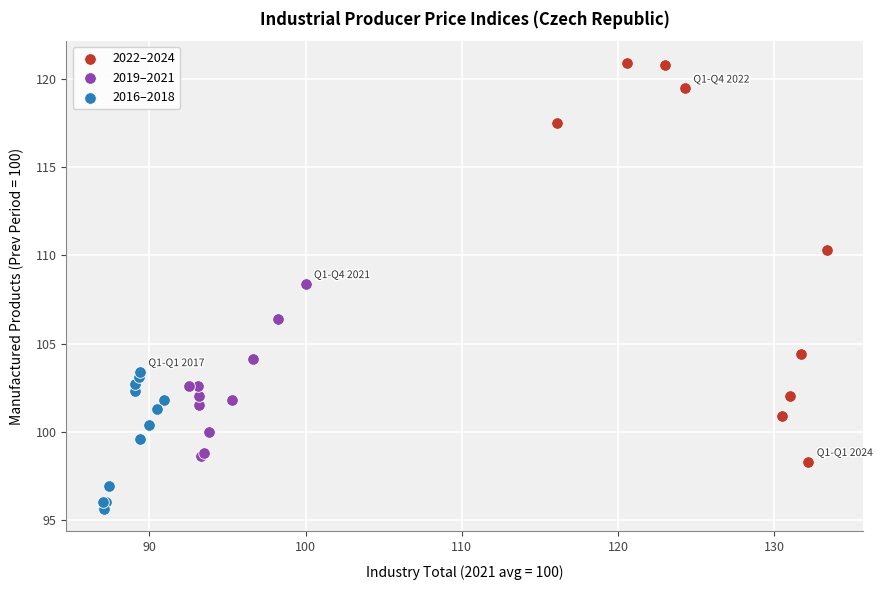

Which series contains the highest Y value?

2022–2024